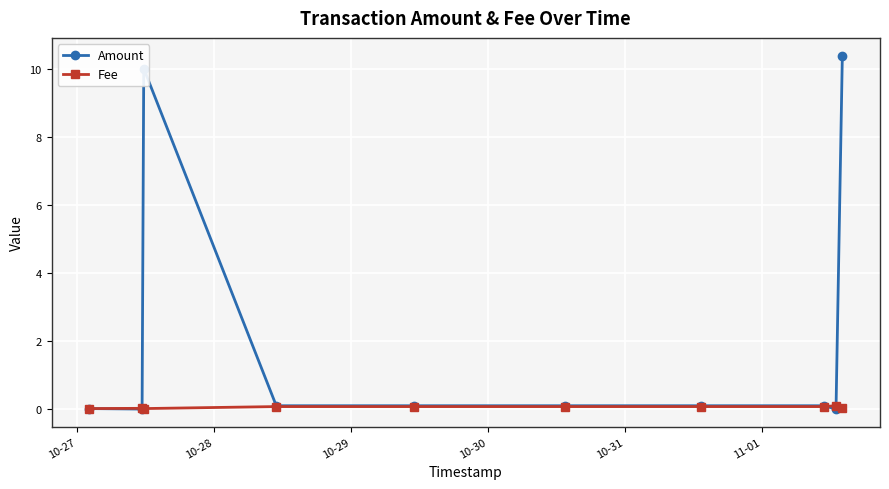

How many series are shown in this chart?

2